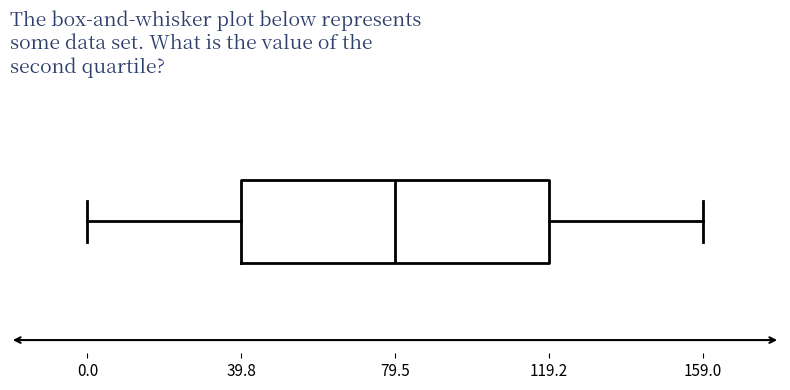

Transcribe this box plot: give where the median line is, the range the box spans, and where the two whiskers end, as read against the x-axis. The values are not printed on the chart, so give them approximately, as read against the axis.

median 80, box 40 to 120, whiskers 0 to 160